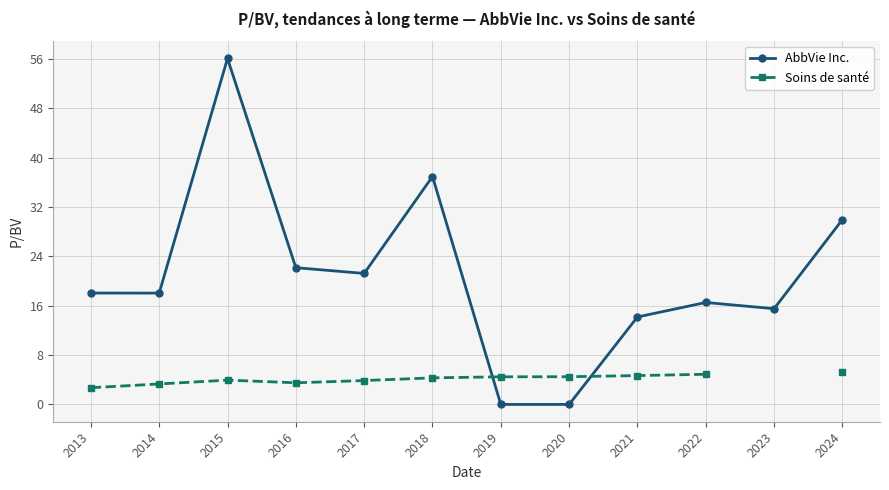

What is the average value of the AbbVie Inc. series?

20.7